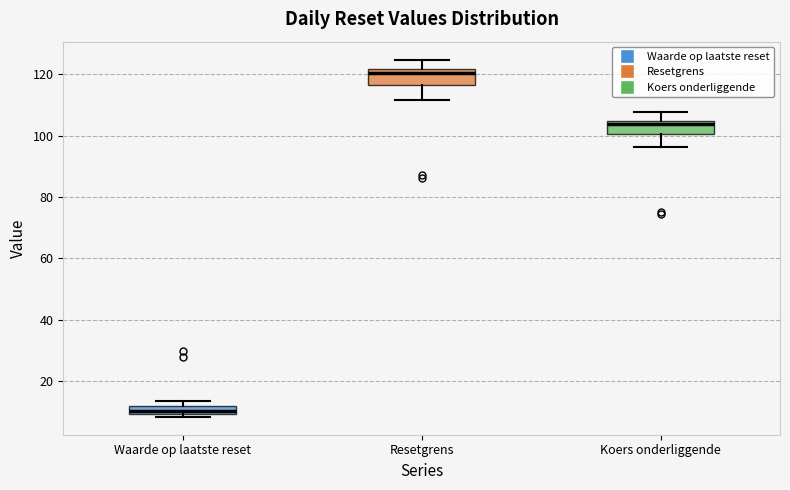

Which box's median line is the highest?

Resetgrens